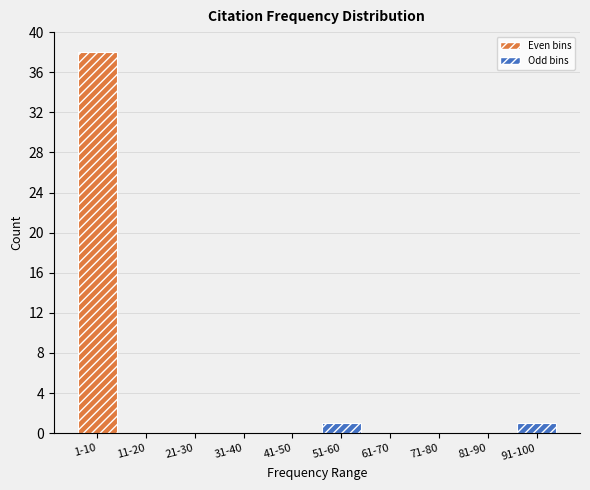

Reading left to right, list all the values displayed in this chart.

1-10=38	11-20=0	21-30=0	31-40=0	41-50=0	51-60=1	61-70=0	71-80=0	81-90=0	91-100=1